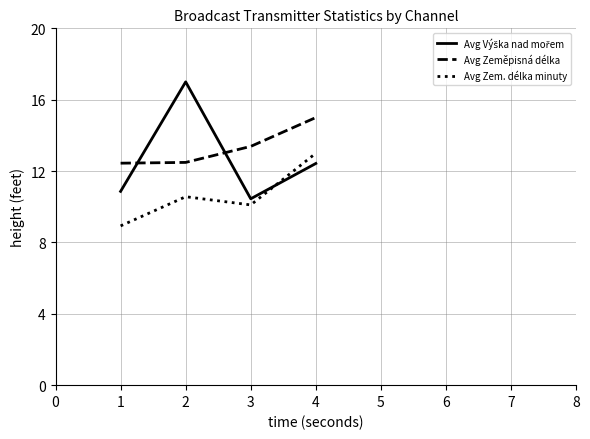

List the labels in order of Avg Zem. délka minuty value, smallest first.

1, 3, 2, 4